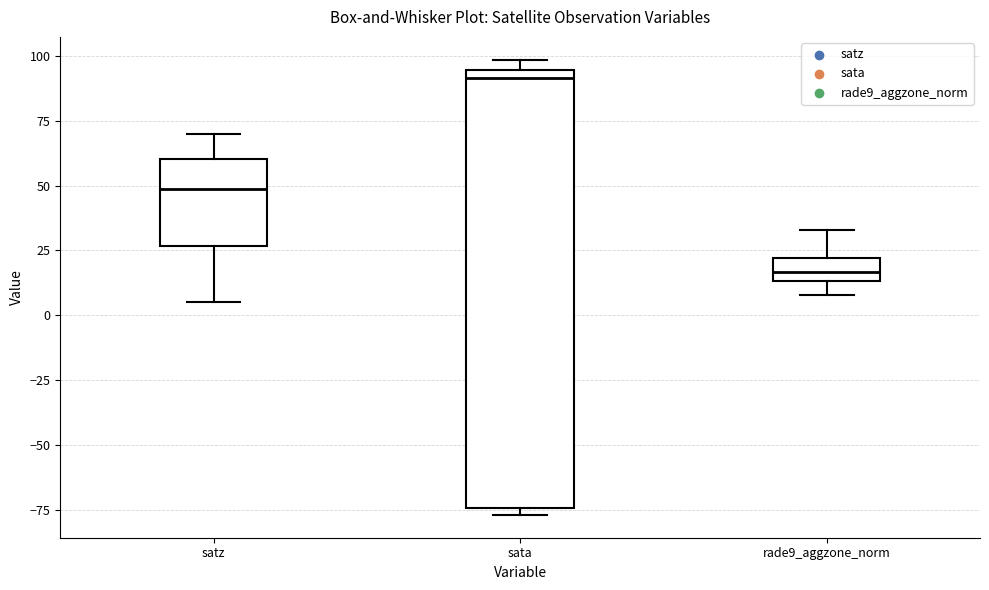

Reading left to right, transcribe this box plot: for each box, give where its median line is, the range the box spans, and where its two whiskers end, as read against the y-axis. The values are not printed on the chart, so give them approximately, as read against the axis.

satz: median 50, box 25 to 60, whiskers 5 to 70
sata: median 90, box -75 to 95, whiskers -75 (just below the box's lower edge) to 100
rade9_aggzone_norm: median 15 (inside the box), box 15 to 20, whiskers 10 to 35